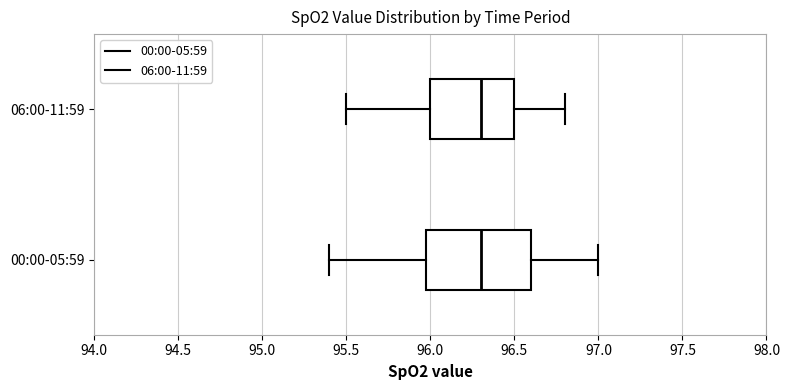

Reading bottom to top, read every box against the x-axis: the position of its median line, the range the box covers, and the ends of its whiskers. The values are not printed on the chart, so give them approximately, as read against the axis.

00:00-05:59: median 96.3, box 96.0 to 96.6, whiskers 95.4 to 97.0
06:00-11:59: median 96.3, box 96.0 to 96.5, whiskers 95.5 to 96.8